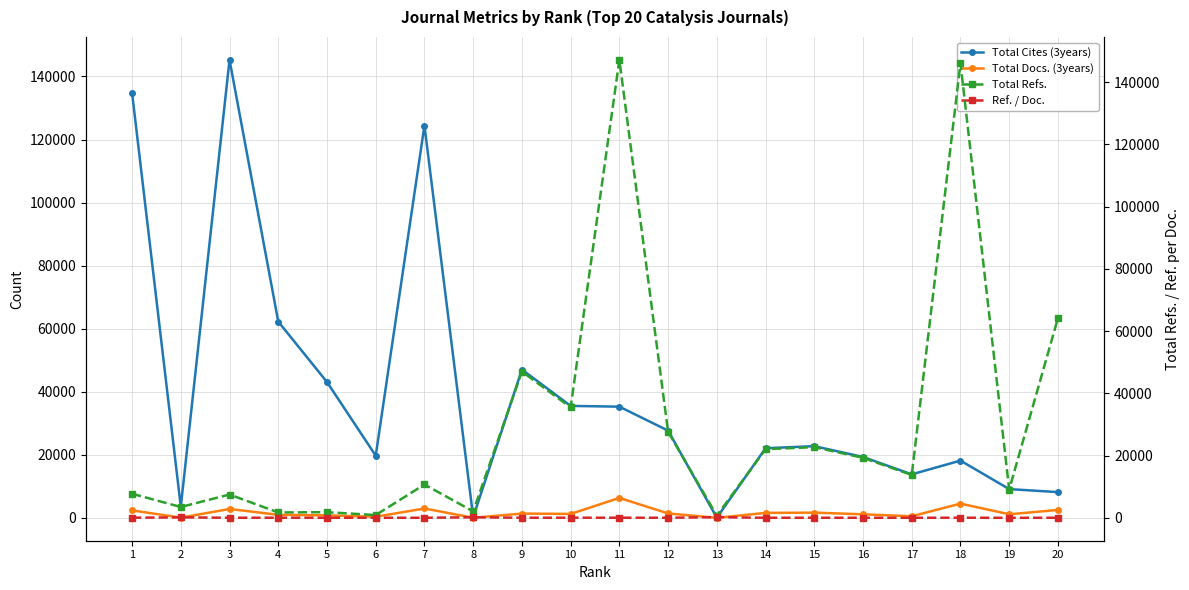

What is the difference between the maximum and minimum values in the Total Docs. (3years) series?

6317